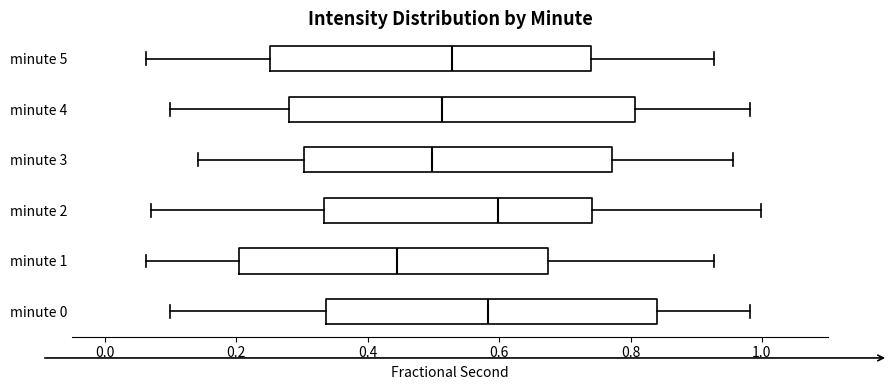

Comparing the boxes themselves (not the whiskers), which one is the widest?

minute 4